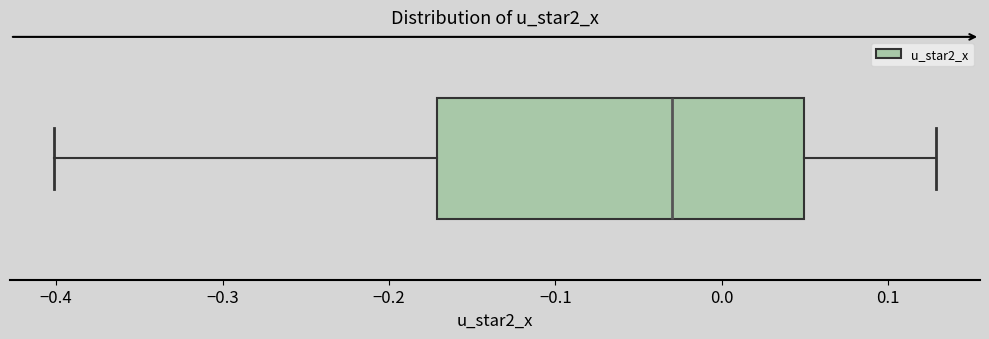

Transcribe this box plot: give where the median line is, the range the box spans, and where the two whiskers end, as read against the x-axis. The values are not printed on the chart, so give them approximately, as read against the axis.

median -0.03, box -0.17 to 0.05, whiskers -0.40 to 0.13